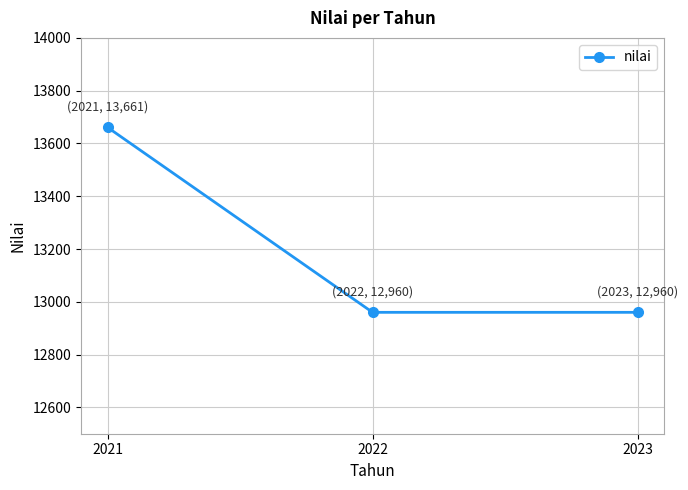

Count the number of values greater than 12960.

1